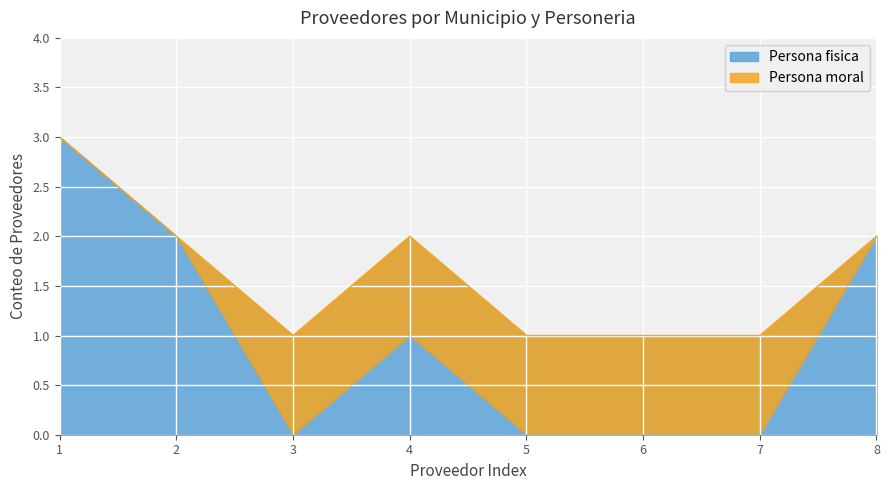

Is it true that Persona fisica equals 1 at 3?

True